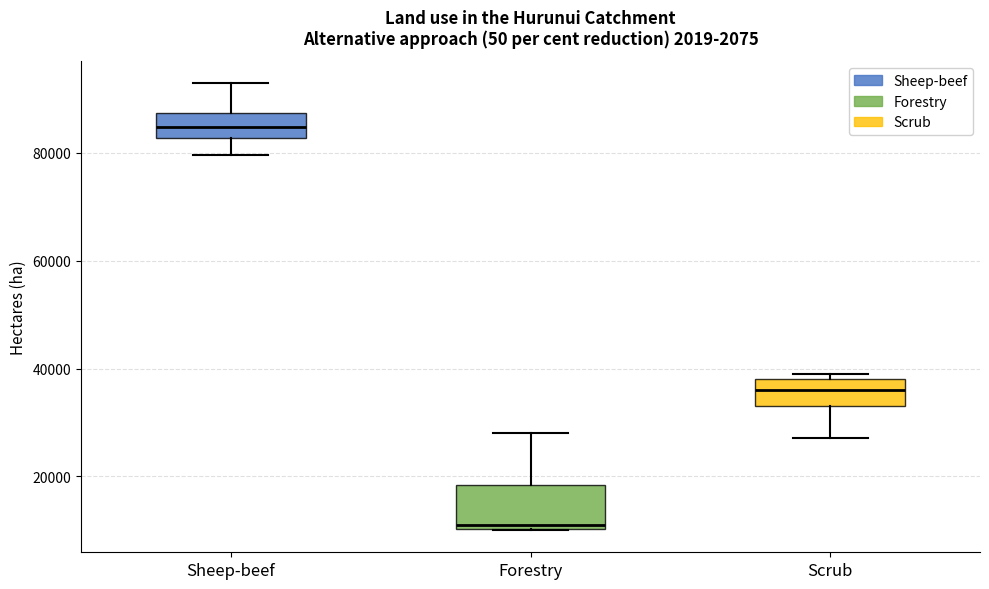

Comparing the boxes themselves (not the whiskers), which one is the tallest?

Forestry